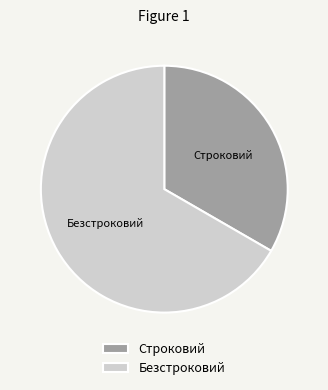

Is it true that Безстроковий is 67% of the pie?

True